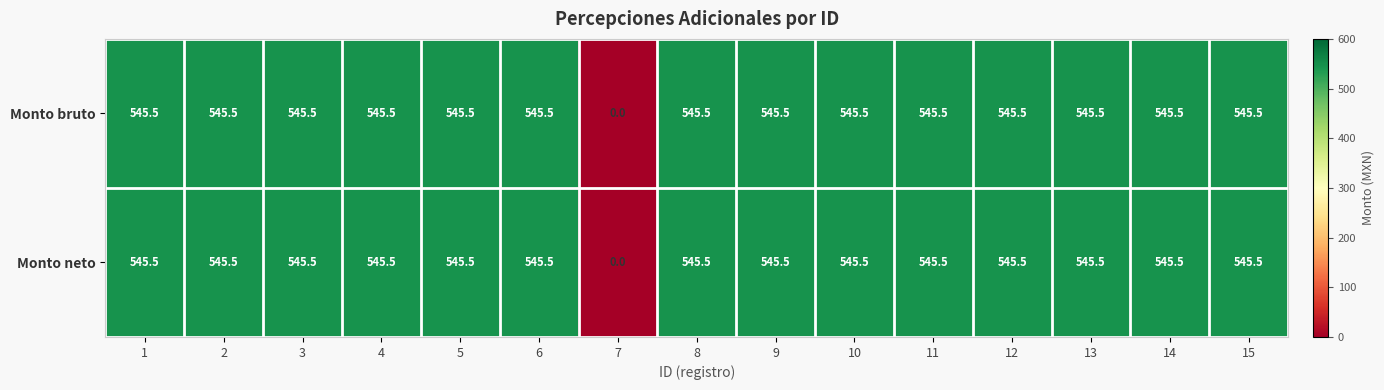

The Monto neto series shows 545.5 at 8. True or false?

True